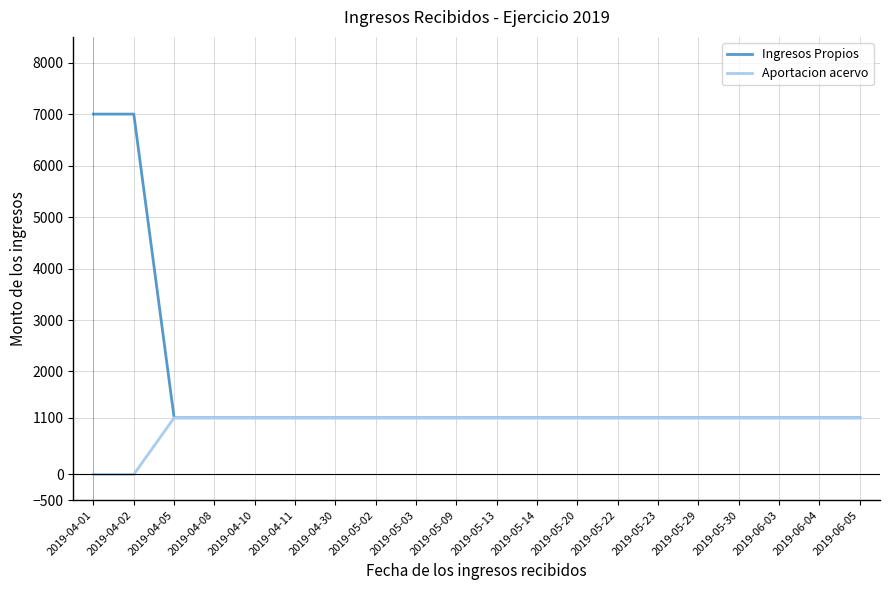

Reading left to right, list all the values displayed in this chart.

Ingresos Propios: 7000	7000	1100	1100	1100	1100	1100	1100	1100	1100	1100	1100	1100	1100	1100	1100	1100	1100	1100	1100
Aportacion acervo: 0	0	1100	1100	1100	1100	1100	1100	1100	1100	1100	1100	1100	1100	1100	1100	1100	1100	1100	1100